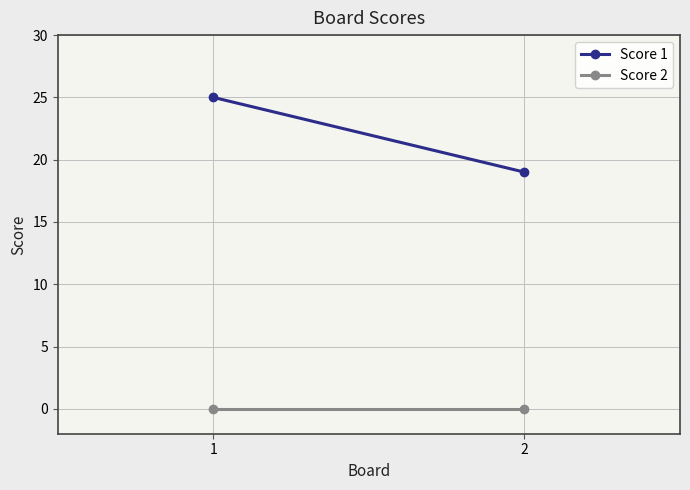

At which category is the sum across all series the highest?

1